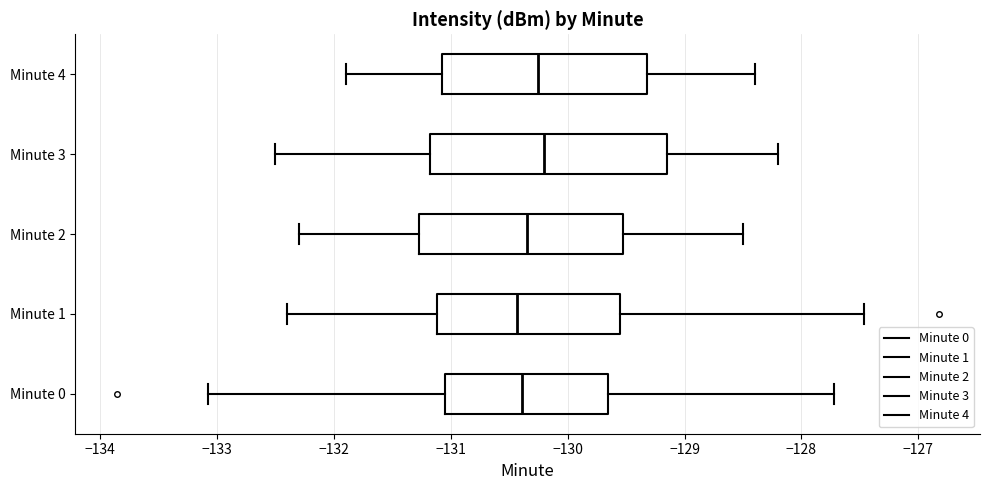

Reading bottom to top, transcribe this box plot: for each box, give where its median line is, the range the box spans, and where its two whiskers end, as read against the x-axis. The values are not printed on the chart, so give them approximately, as read against the axis.

Minute 0: median -130.4, box -131.0 to -129.7, whiskers -133.1 to -127.7
Minute 1: median -130.4, box -131.1 to -129.5, whiskers -132.4 to -127.5
Minute 2: median -130.3, box -131.3 to -129.5, whiskers -132.3 to -128.5
Minute 3: median -130.2, box -131.2 to -129.1, whiskers -132.5 to -128.2
Minute 4: median -130.2, box -131.1 to -129.3, whiskers -131.9 to -128.4